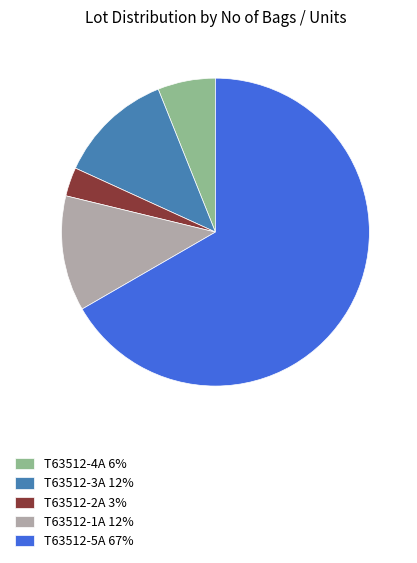

The T63512-5A 67% slice represents 67% of the pie. True or false?

True